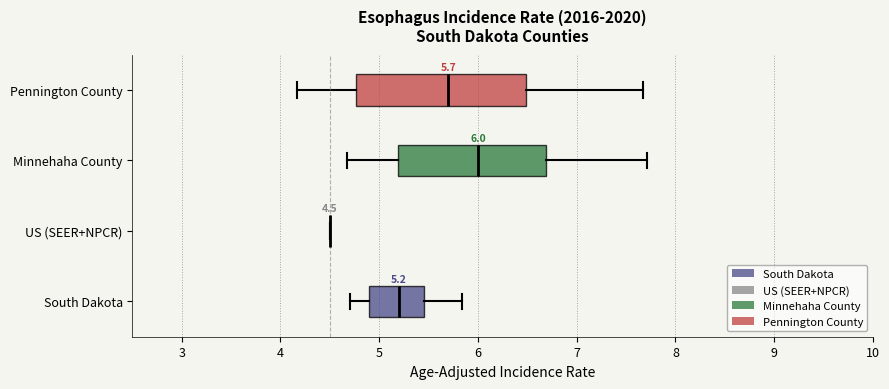

Which box is the widest, from its left edge to its right edge?

Pennington County